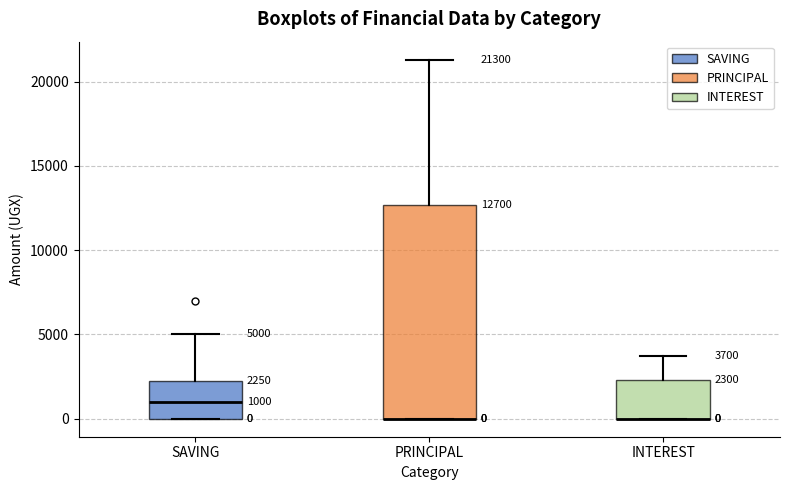

Comparing the boxes themselves (not the whiskers), which one is the tallest?

PRINCIPAL